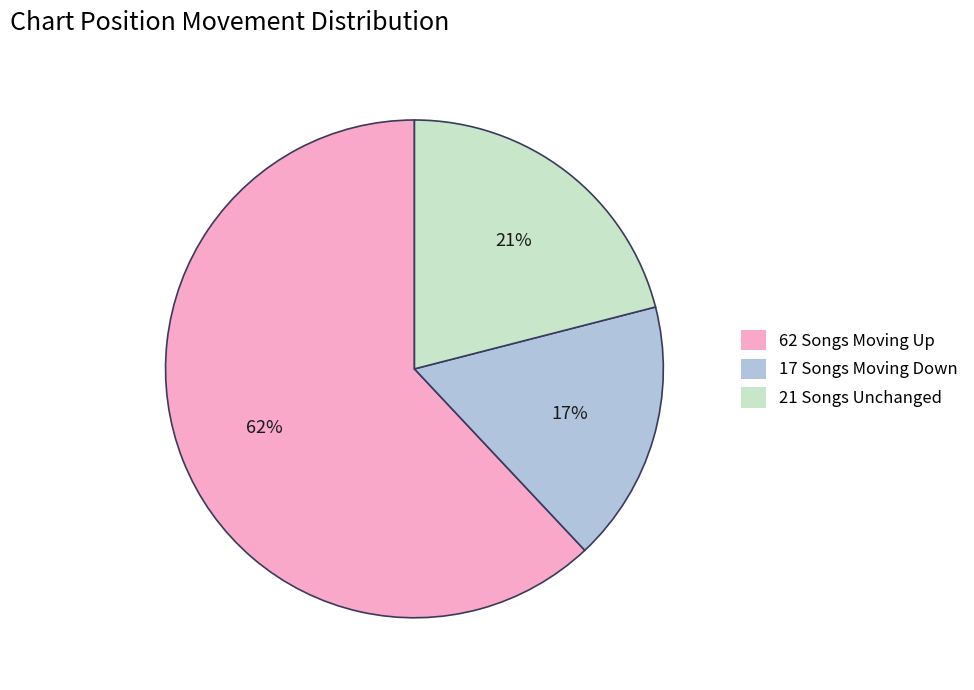

Is it true that 62 Songs Moving Up is 48% of the pie?

False